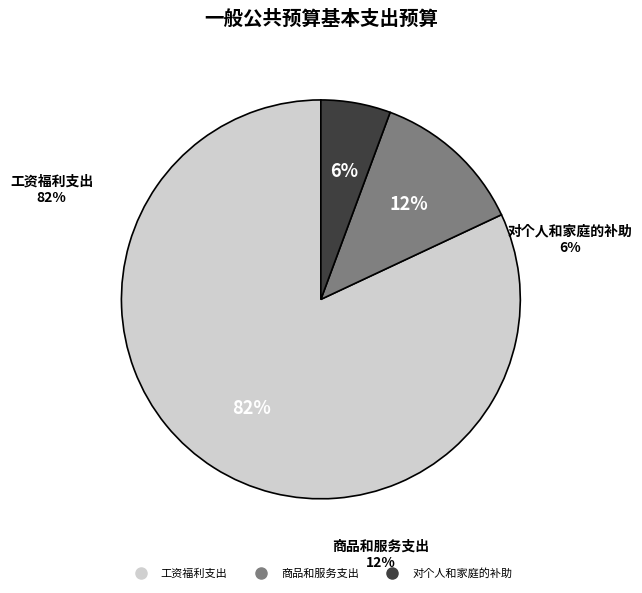

Is 对个人和家庭的补助 the majority of the pie?

No